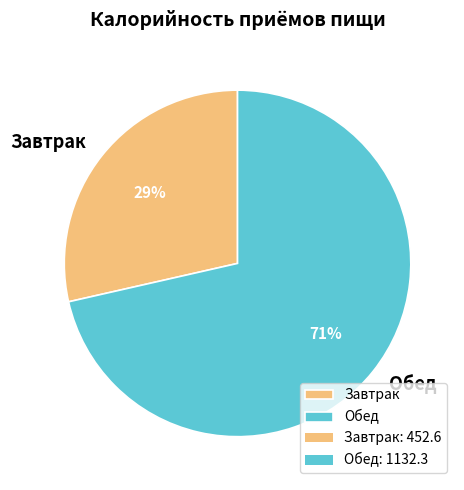

Combined, do Обед and Завтрак account for over 50%?

Yes